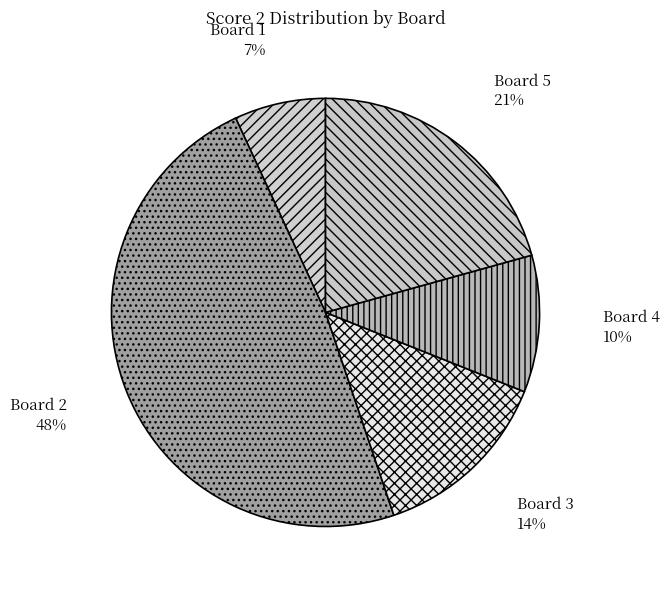

Rank the categories by value from highest to lowest.

Board 2, Board 5, Board 3, Board 4, Board 1